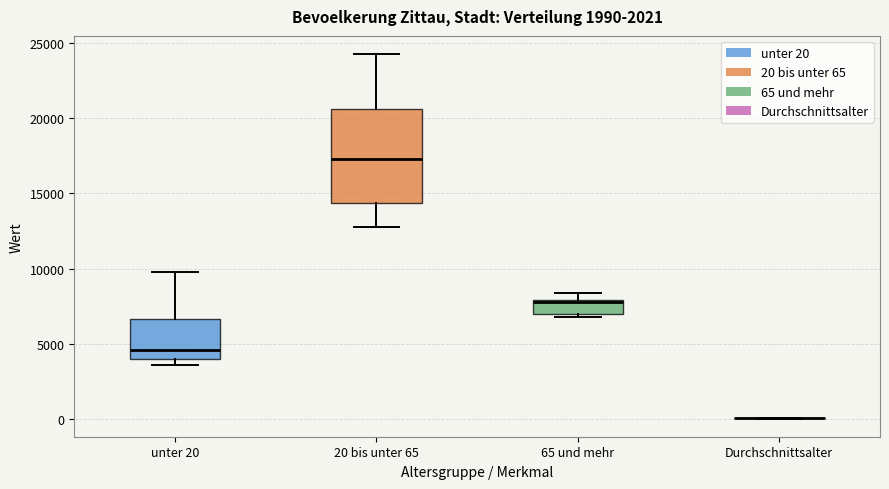

Reading left to right, transcribe this box plot: for each box, give where its median line is, the range the box spans, and where its two whiskers end, as read against the y-axis. The values are not printed on the chart, so give them approximately, as read against the axis.

unter 20: median 4500, box 4000 to 6500, whiskers 3500 to 10000
20 bis unter 65: median 17500, box 14500 to 20500, whiskers 13000 to 24500
65 und mehr: median 8000, box 7000 to 8000, whiskers 7000 (just below the box's lower edge) to 8500
Durchschnittsalter: box collapsed to a line at 0, whiskers 0 to 0